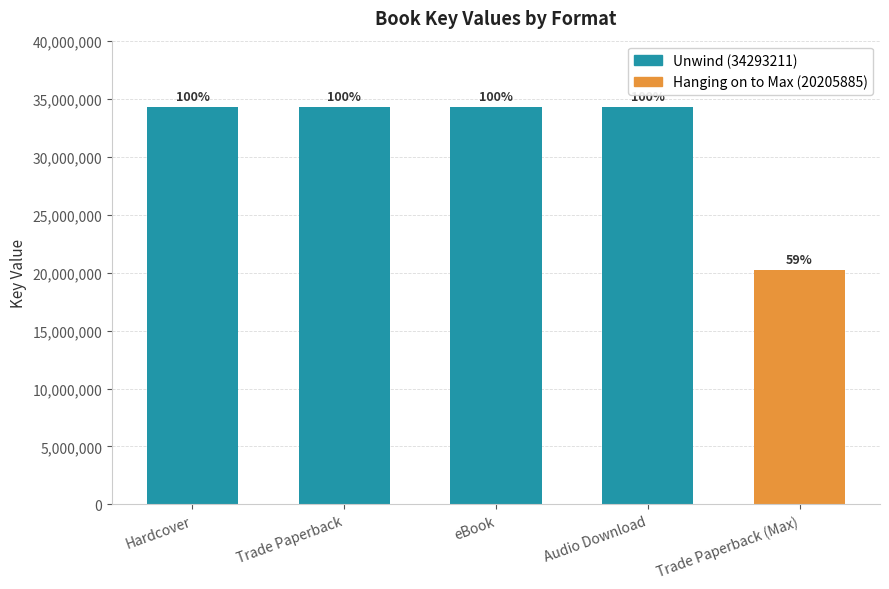

What is the smallest value displayed?

20205885